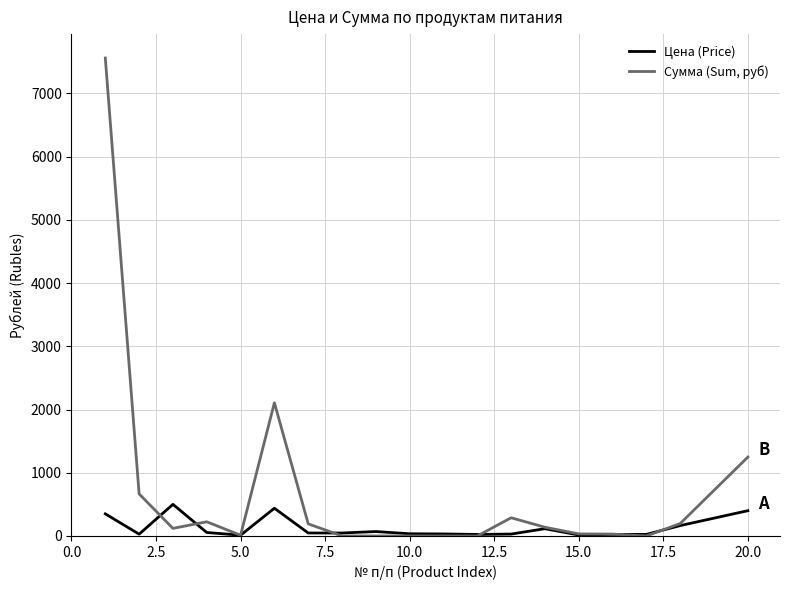

How many categories are shown in the chart?

19